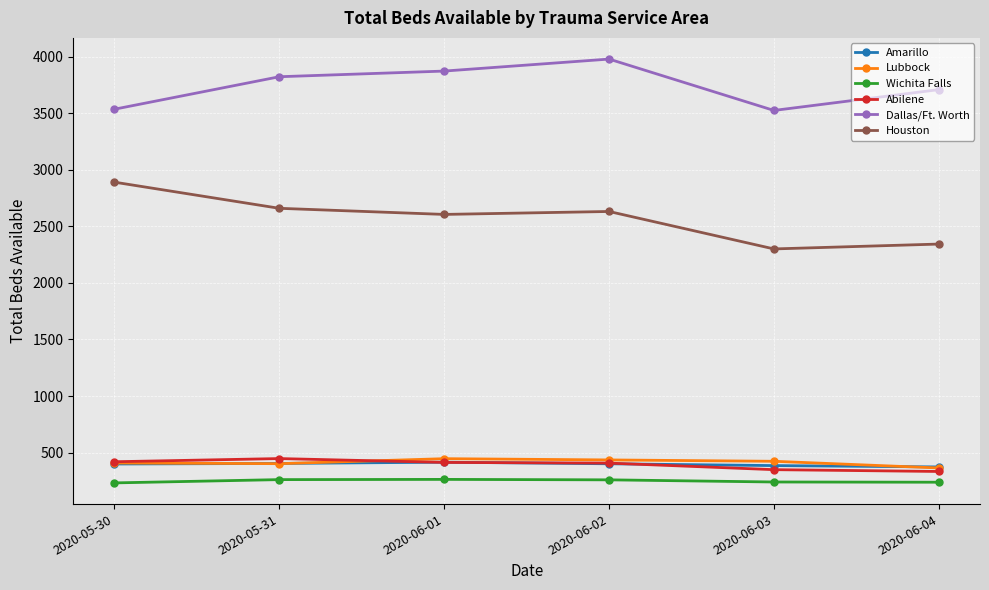

Where is the first local maximum for Abilene?

2020-05-31